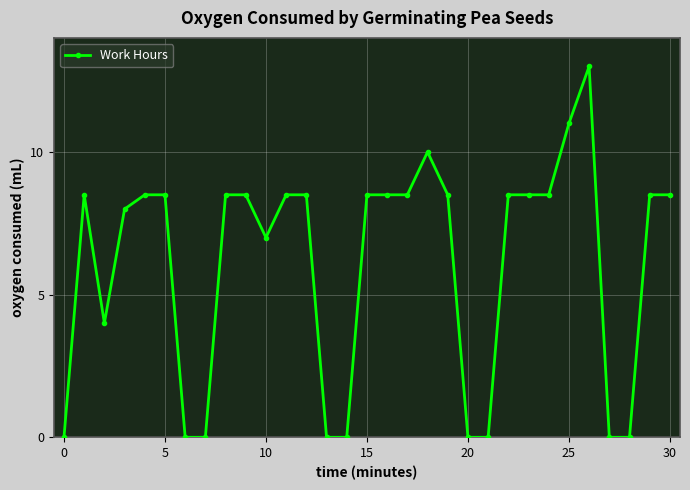

What is the difference between the maximum and minimum values?

13.0